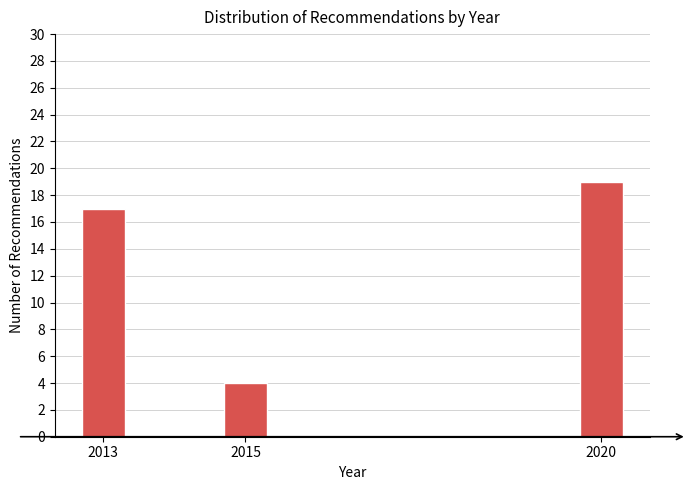

Reading right to left, what are all the values shown in this chart?

19	4	17